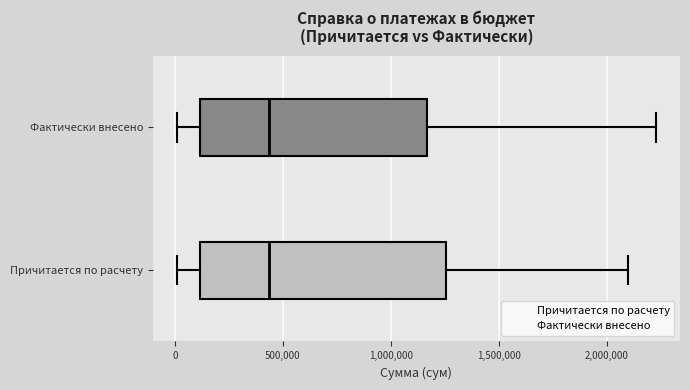

Where is the left edge of the box for Причитается по расчету on the x-axis? The values are not printed on the chart, so give them approximately, as read against the axis.

100000